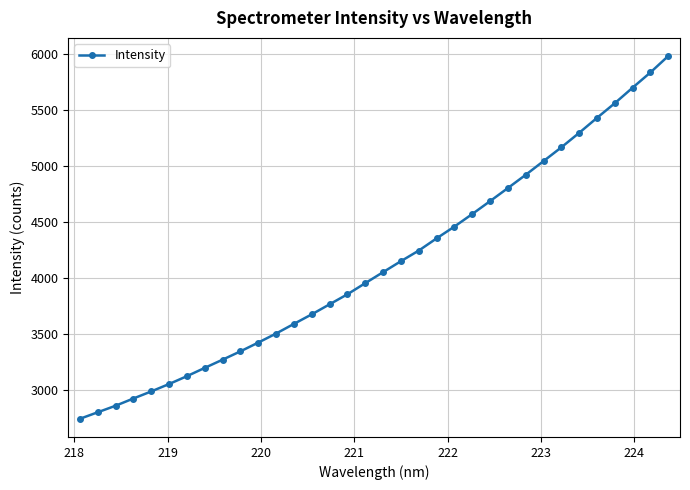

Is this an area chart (filled region under the line)?

No